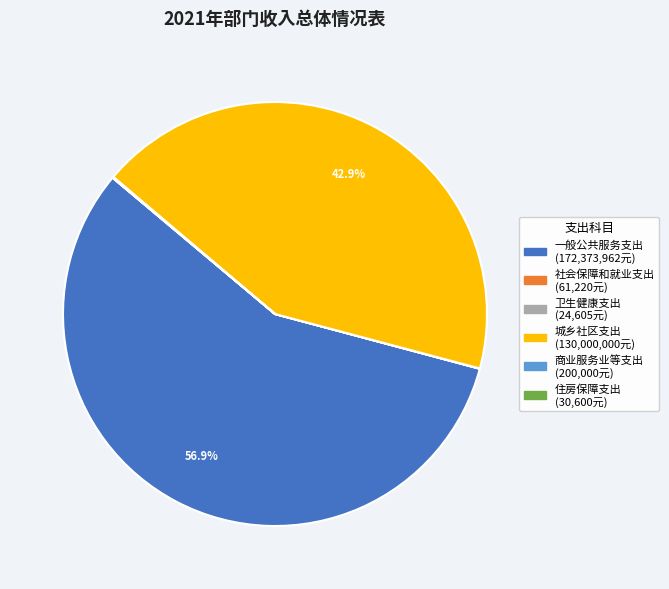

What is the largest slice in the pie chart?

一般公共服务支出